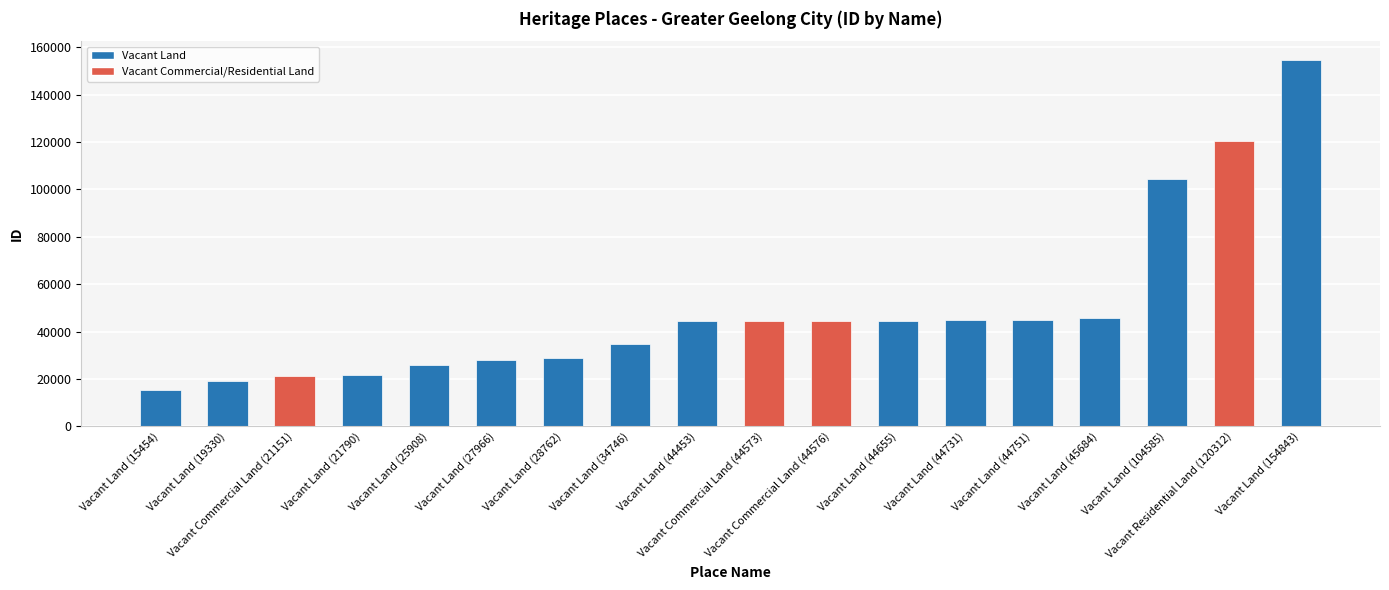

How many values are below 44573?

9